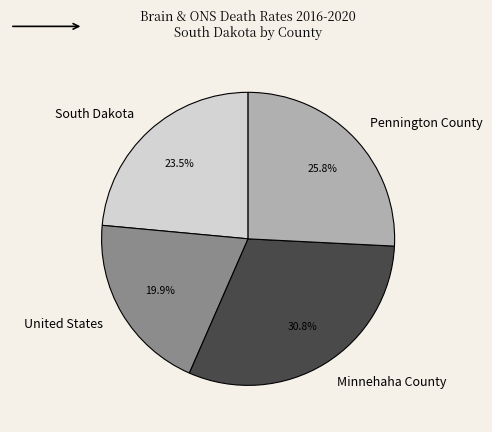

Between South Dakota and United States, which is larger?

South Dakota